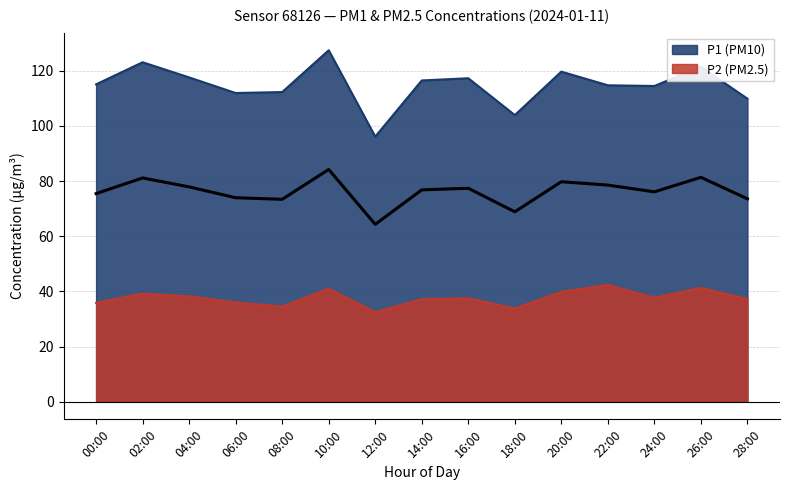

True or false: P2 and P1 cross at least once.

False